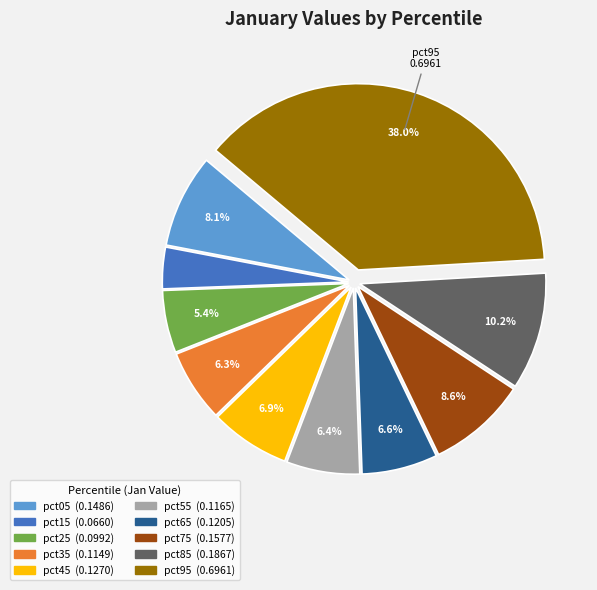

Is there any slice that represents more than half of the pie?

No